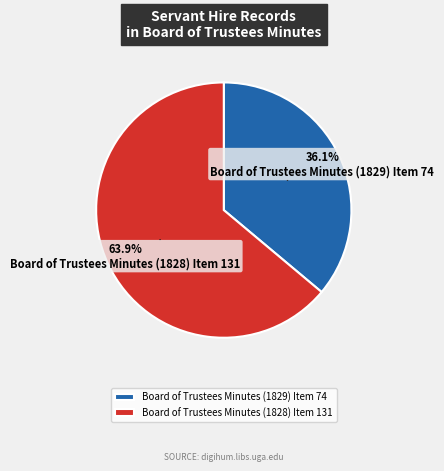

Which slice is the largest?

Board of Trustees Minutes (1828) Item 131